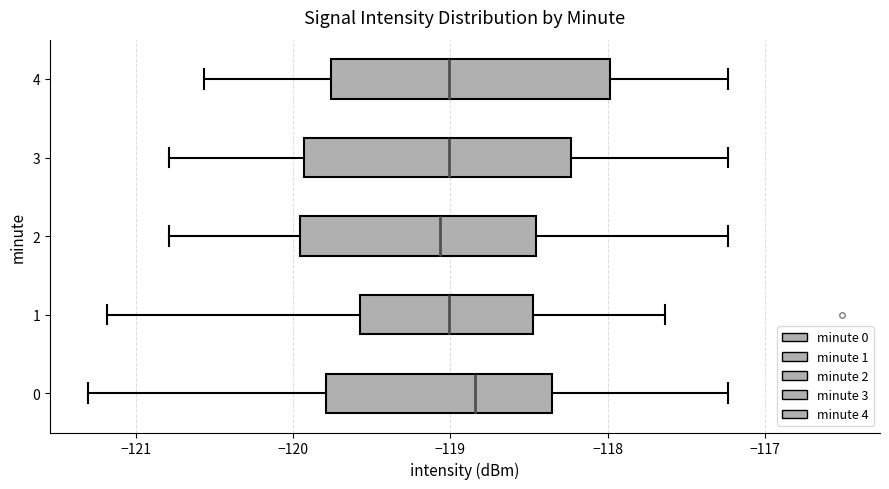

Reading bottom to top, transcribe this box plot: for each box, give where its median line is, the range the box spans, and where its two whiskers end, as read against the x-axis. The values are not printed on the chart, so give them approximately, as read against the axis.

0: median -118.8, box -119.8 to -118.4, whiskers -121.3 to -117.2
1: median -119.0, box -119.6 to -118.5, whiskers -121.2 to -117.6
2: median -119.1, box -120.0 to -118.5, whiskers -120.8 to -117.2
3: median -119.0, box -119.9 to -118.2, whiskers -120.8 to -117.2
4: median -119.0, box -119.8 to -118.0, whiskers -120.6 to -117.2